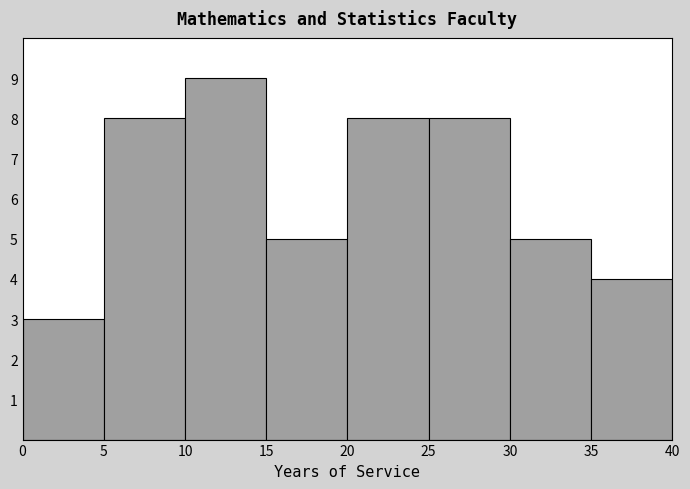

Over which range of the x-axis is the bar tallest?

10 to 15